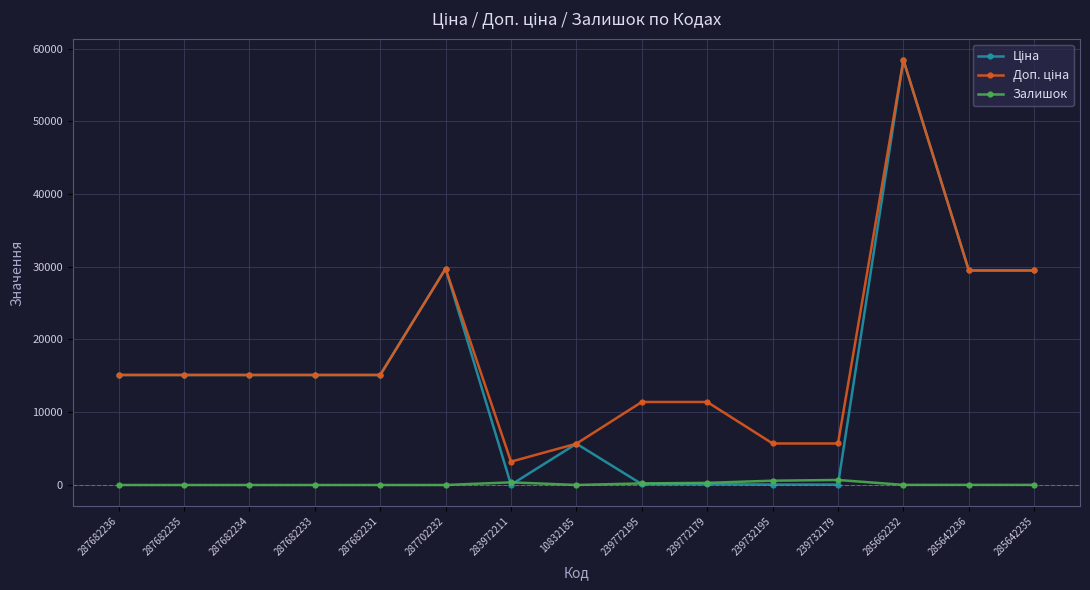

Which category has the highest value across all series?

285662232